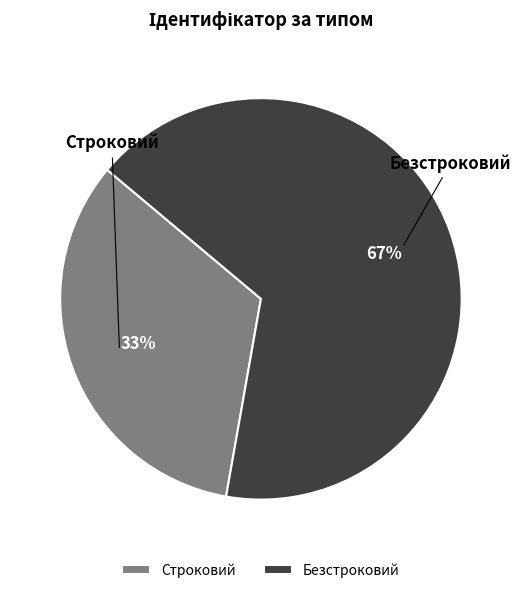

Rank the categories by value from highest to lowest.

Безстроковий, Строковий